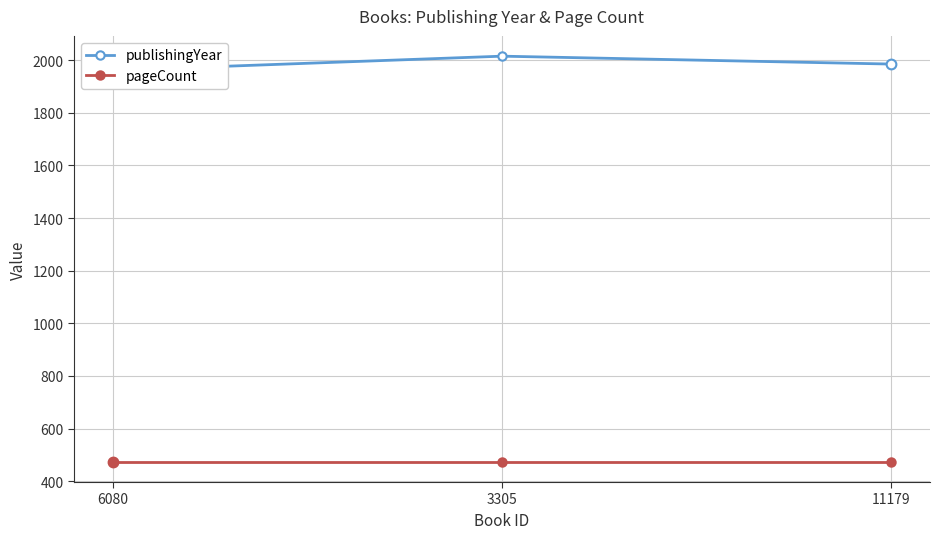

Reading left to right, transcribe all the data shown in this chart.

publishingYear: 1961	2015	1985
pageCount: 474	474	474